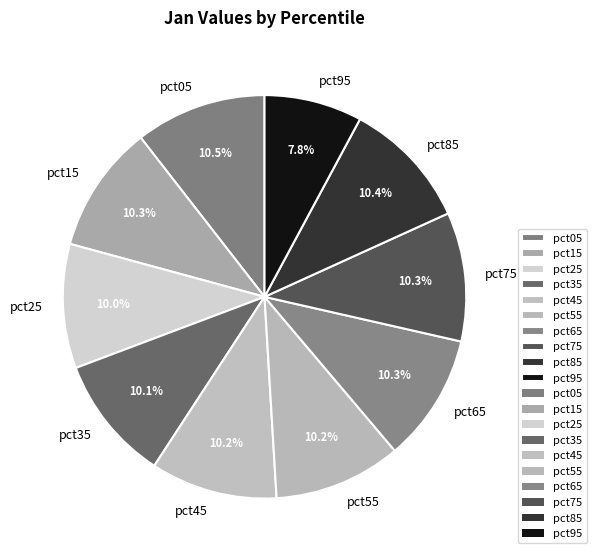

How many slices are in this pie chart?

10